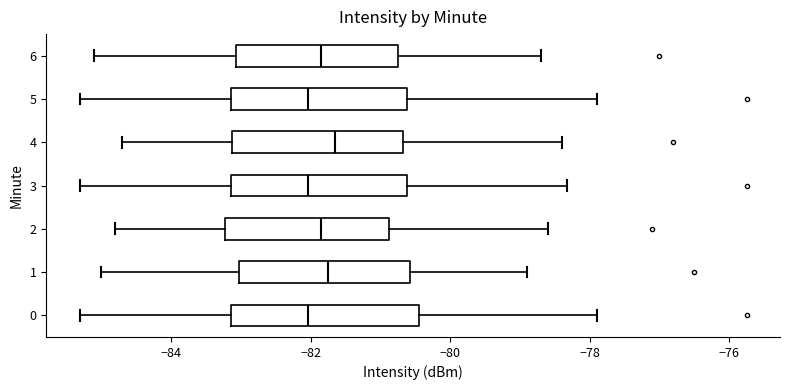

Reading bottom to top, read every box against the x-axis: the position of its median line, the range the box covers, and the ends of its whiskers. The values are not printed on the chart, so give them approximately, as read against the axis.

0: median -82.0, box -83.2 to -80.4, whiskers -85.4 to -77.8
1: median -81.8, box -83.0 to -80.6, whiskers -85.0 to -78.8
2: median -81.8, box -83.2 to -80.8, whiskers -84.8 to -78.6
3: median -82.0, box -83.2 to -80.6, whiskers -85.4 to -78.4
4: median -81.6, box -83.2 to -80.6, whiskers -84.6 to -78.4
5: median -82.0, box -83.2 to -80.6, whiskers -85.4 to -77.8
6: median -81.8, box -83.0 to -80.8, whiskers -85.0 to -78.6